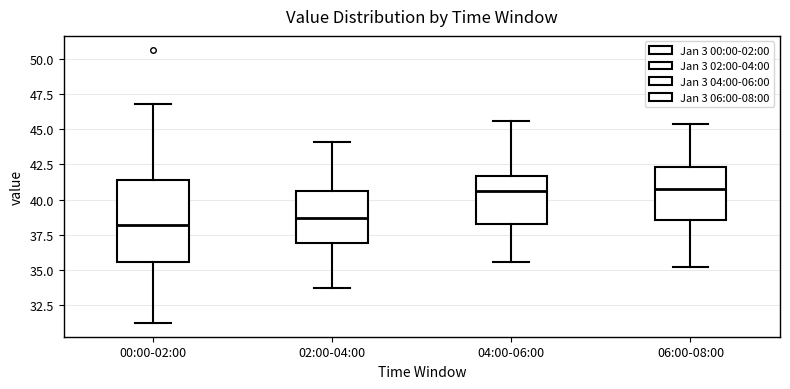

Reading left to right, transcribe this box plot: for each box, give where its median line is, the range the box spans, and where its two whiskers end, as read against the y-axis. The values are not printed on the chart, so give them approximately, as read against the axis.

00:00-02:00: median 38.0, box 35.5 to 41.5, whiskers 31.0 to 47.0
02:00-04:00: median 38.5, box 37.0 to 40.5, whiskers 33.5 to 44.0
04:00-06:00: median 40.5, box 38.5 to 41.5, whiskers 35.5 to 45.5
06:00-08:00: median 41.0, box 38.5 to 42.5, whiskers 35.0 to 45.5